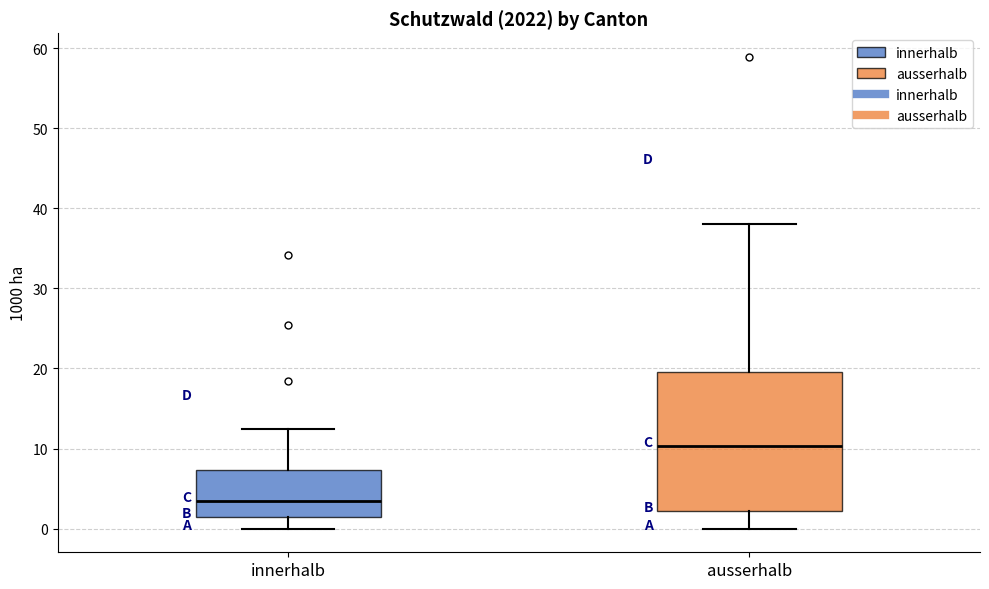

Reading left to right, read every box against the y-axis: the position of its median line, the range the box covers, and the ends of its whiskers. The values are not printed on the chart, so give them approximately, as read against the axis.

innerhalb: median 4, box 1 to 7, whiskers 0 to 13
ausserhalb: median 10, box 2 to 20, whiskers 0 to 38